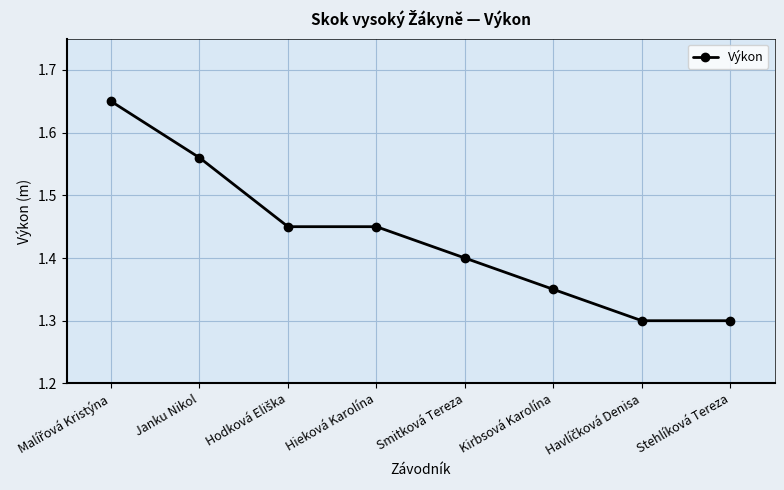

Is it true that the value at Smitková Tereza is 2.2?

False